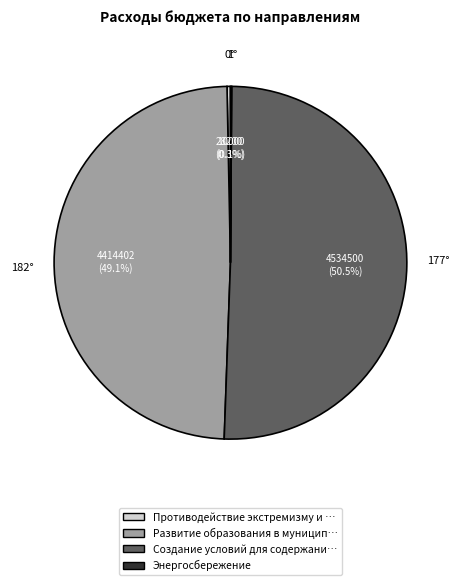

To the nearest percent, what is the average slice percentage?

25%